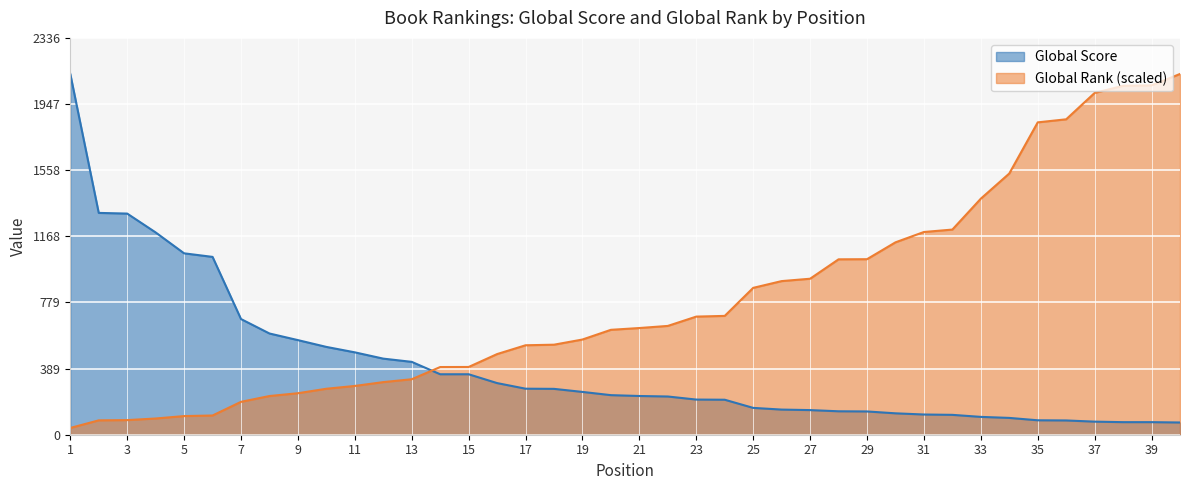

What is the sum of all Global Score values?

16417.0